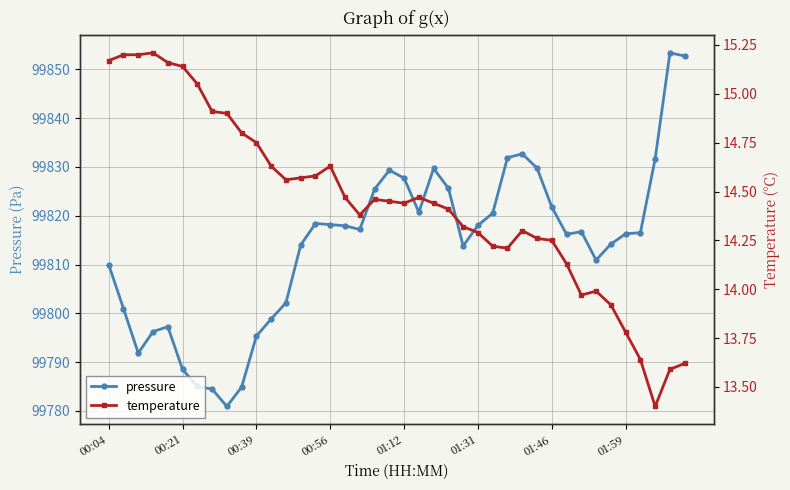

What is the minimum value for pressure?

99780.9